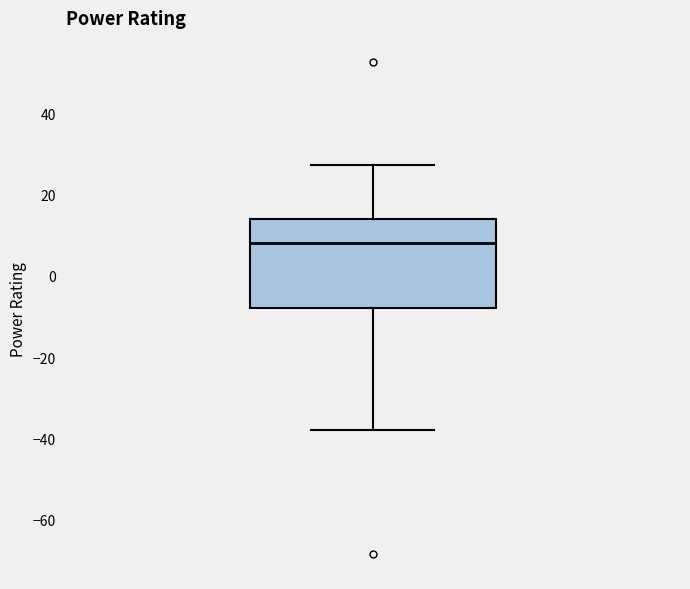

Transcribe this box plot: give where the median line is, the range the box spans, and where the two whiskers end, as read against the y-axis. The values are not printed on the chart, so give them approximately, as read against the axis.

median 8, box -8 to 14, whiskers -38 to 28